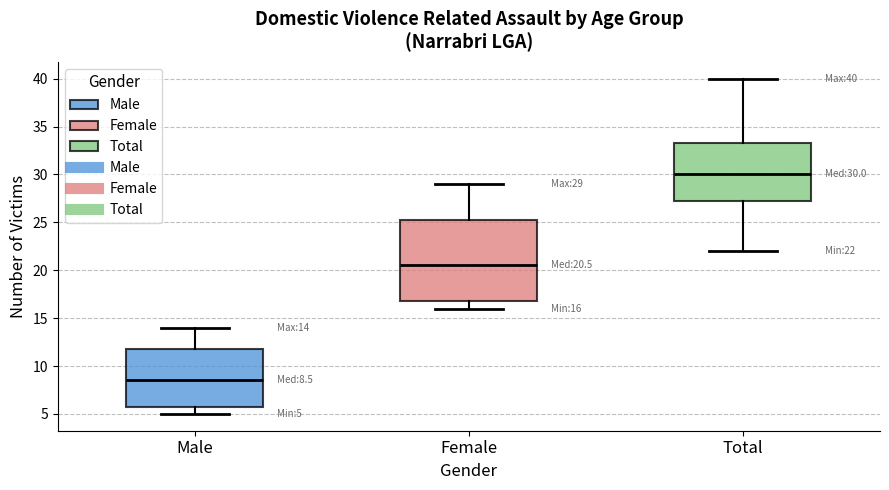

Comparing the boxes themselves (not the whiskers), which one is the tallest?

Female